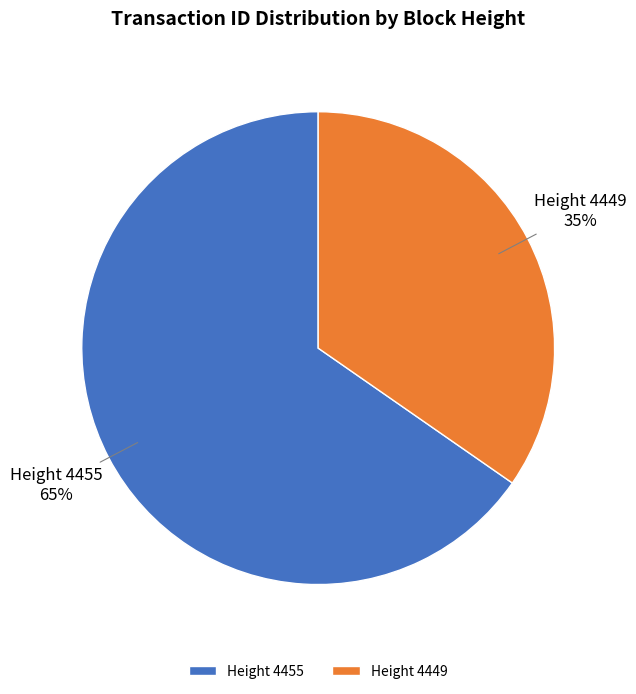

Do Height 4455 and Height 4449 together represent more than half of the pie?

Yes